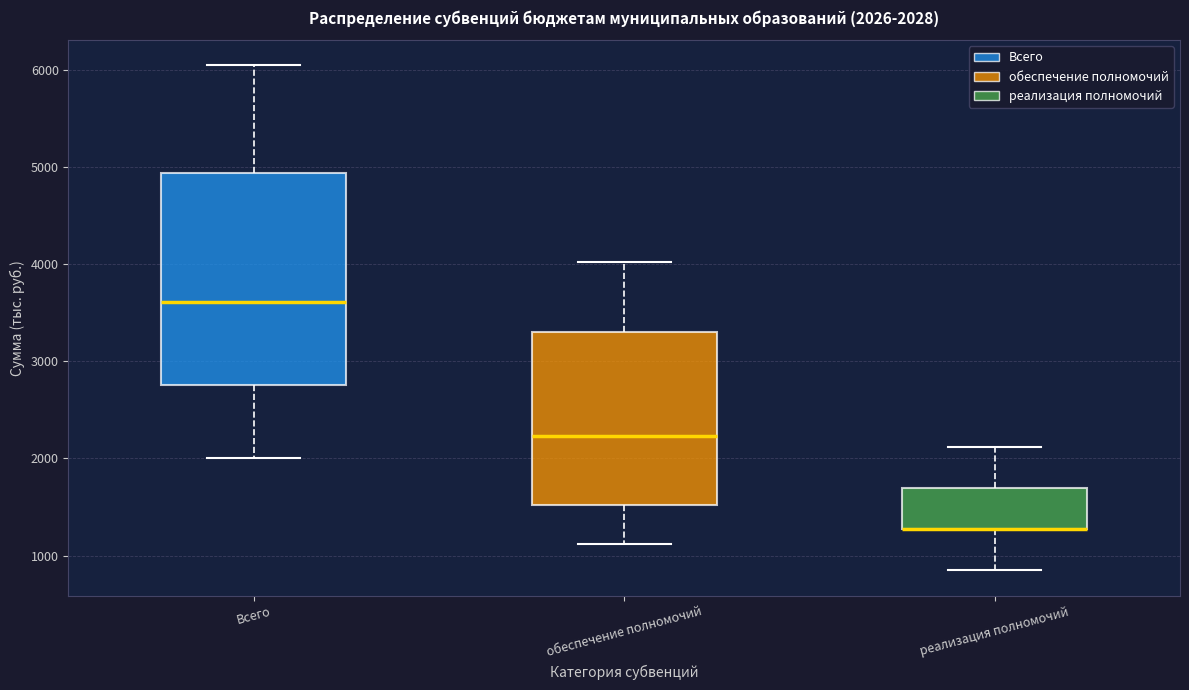

Which box is the tallest, from its lower edge to its upper edge?

Всего